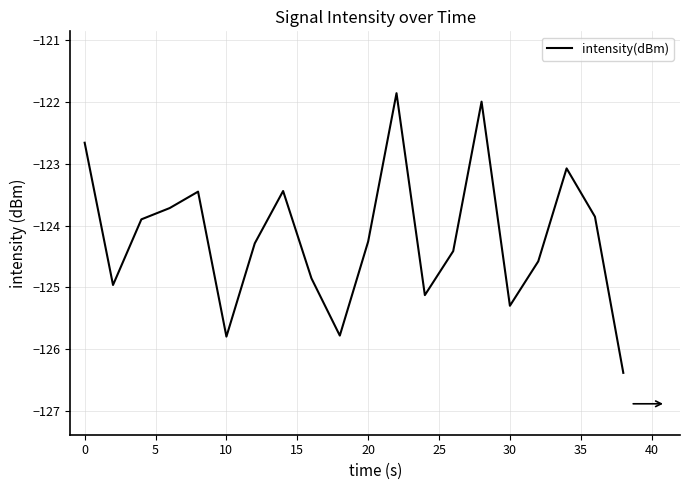

What is the sum of all values?

-2483.7